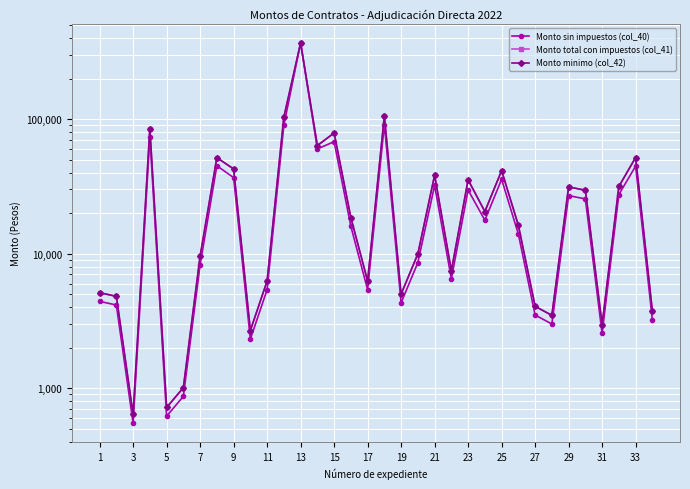

Which has a higher value, 31 or 23?

31